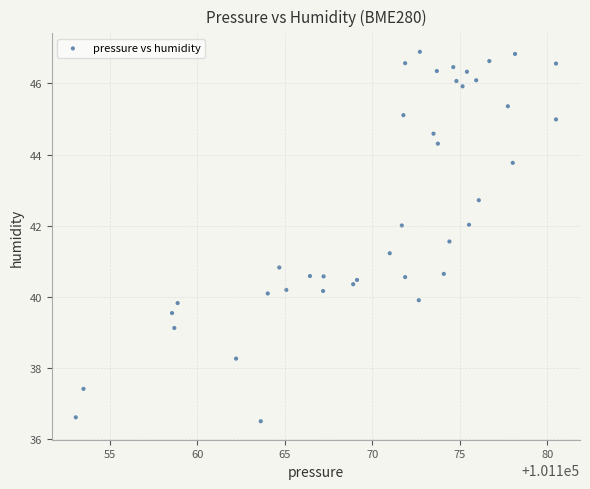

What is the range of Y values (max minus min)?

10.4